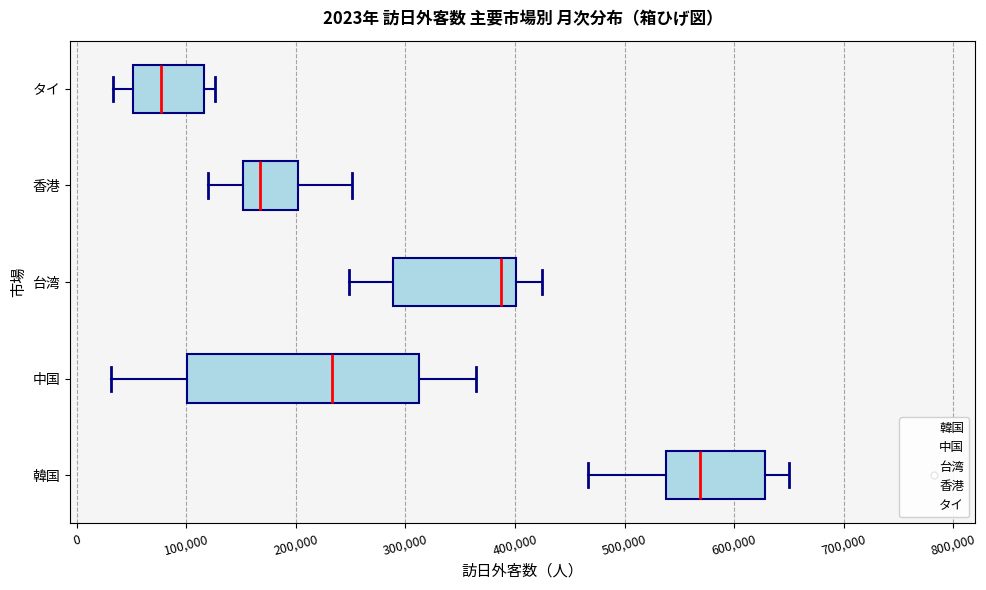

Where does the median line of the box for 中国 sit on the x-axis? The values are not printed on the chart, so give them approximately, as read against the axis.

230000